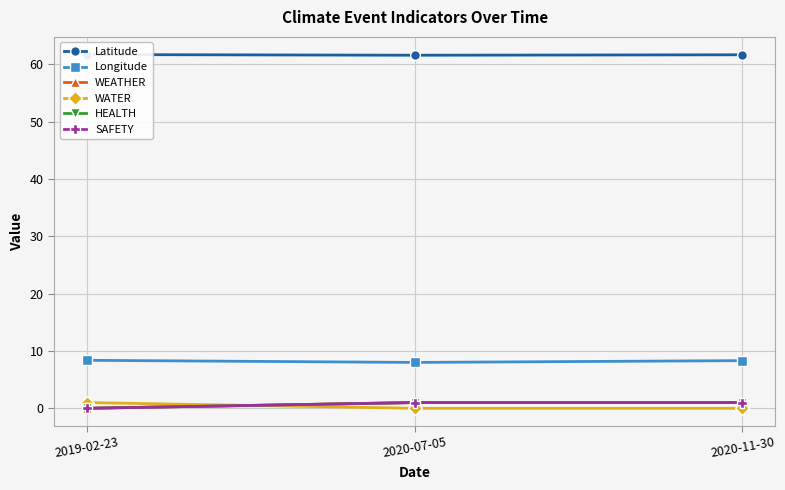

What is the spread (max minus min) of values at 2020-11-30?

61.6